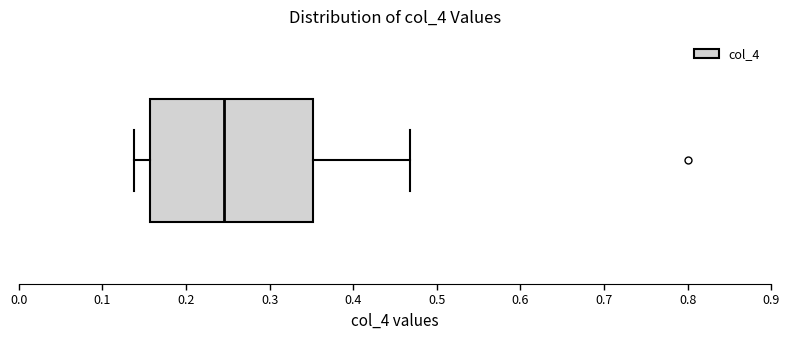

Transcribe this box plot: give where the median line is, the range the box spans, and where the two whiskers end, as read against the x-axis. The values are not printed on the chart, so give them approximately, as read against the axis.

median 0.25, box 0.16 to 0.35, whiskers 0.14 to 0.47